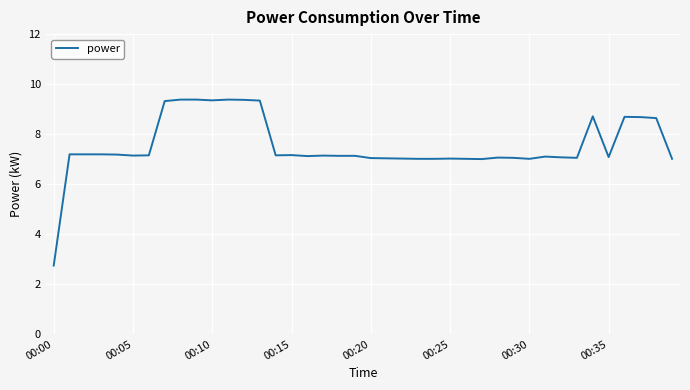

What is the difference between the maximum and minimum values?

6.6